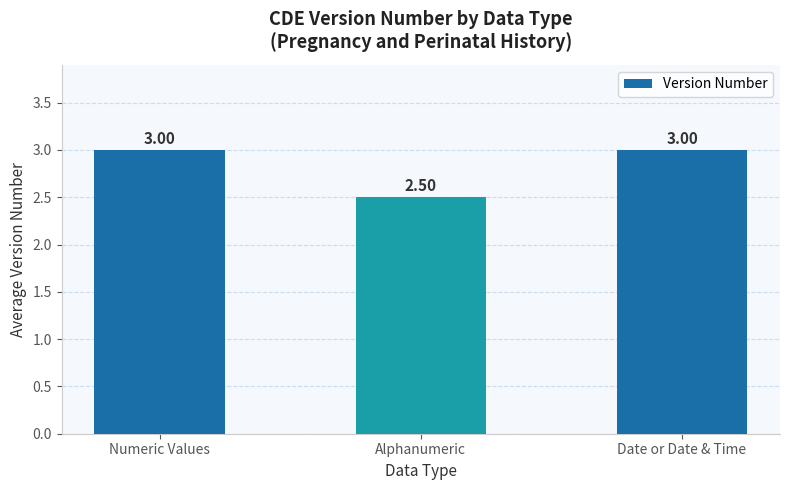

Which label corresponds to the smallest value in the chart?

Alphanumeric